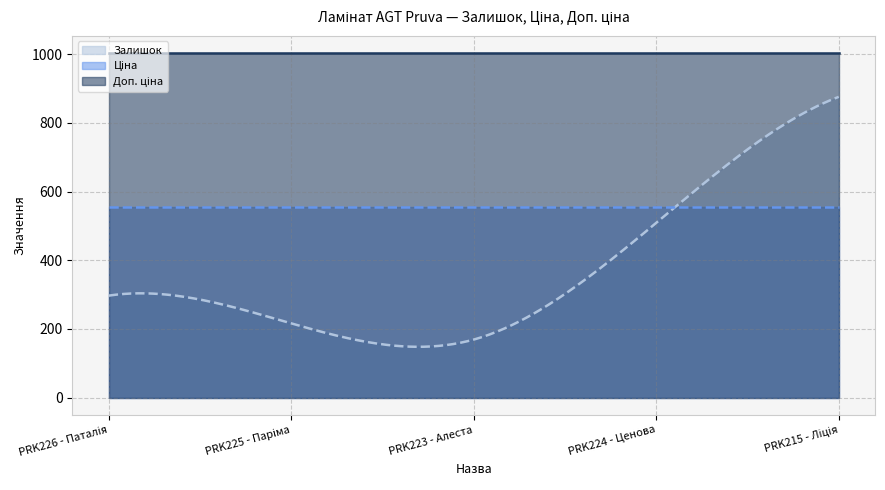

Between which two adjacent categories do Залишок and Ціна first intersect?

PRK224 - Ценова and PRK215 - Ліція